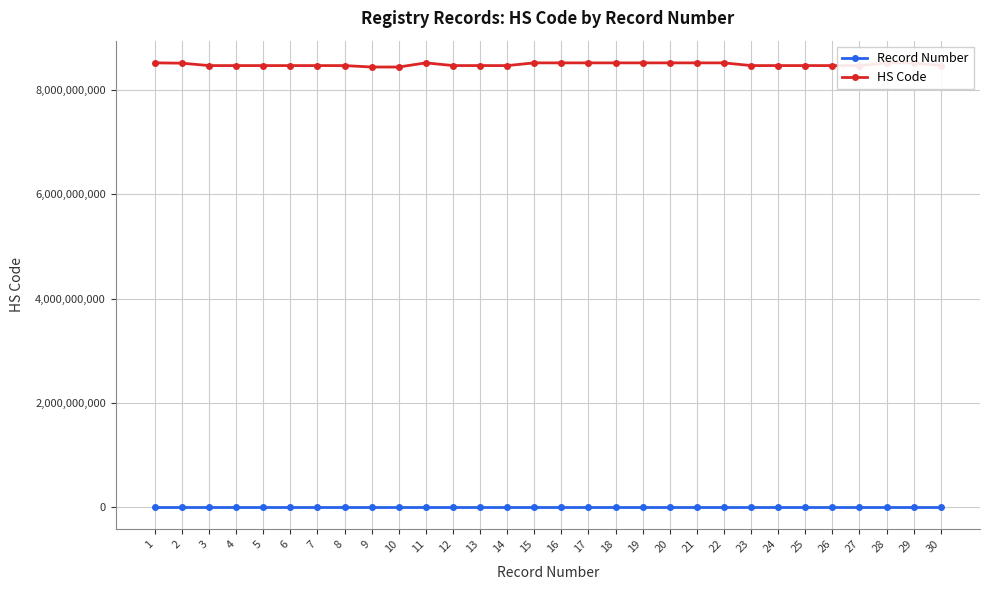

Which series has the largest total across all categories?

HS Code